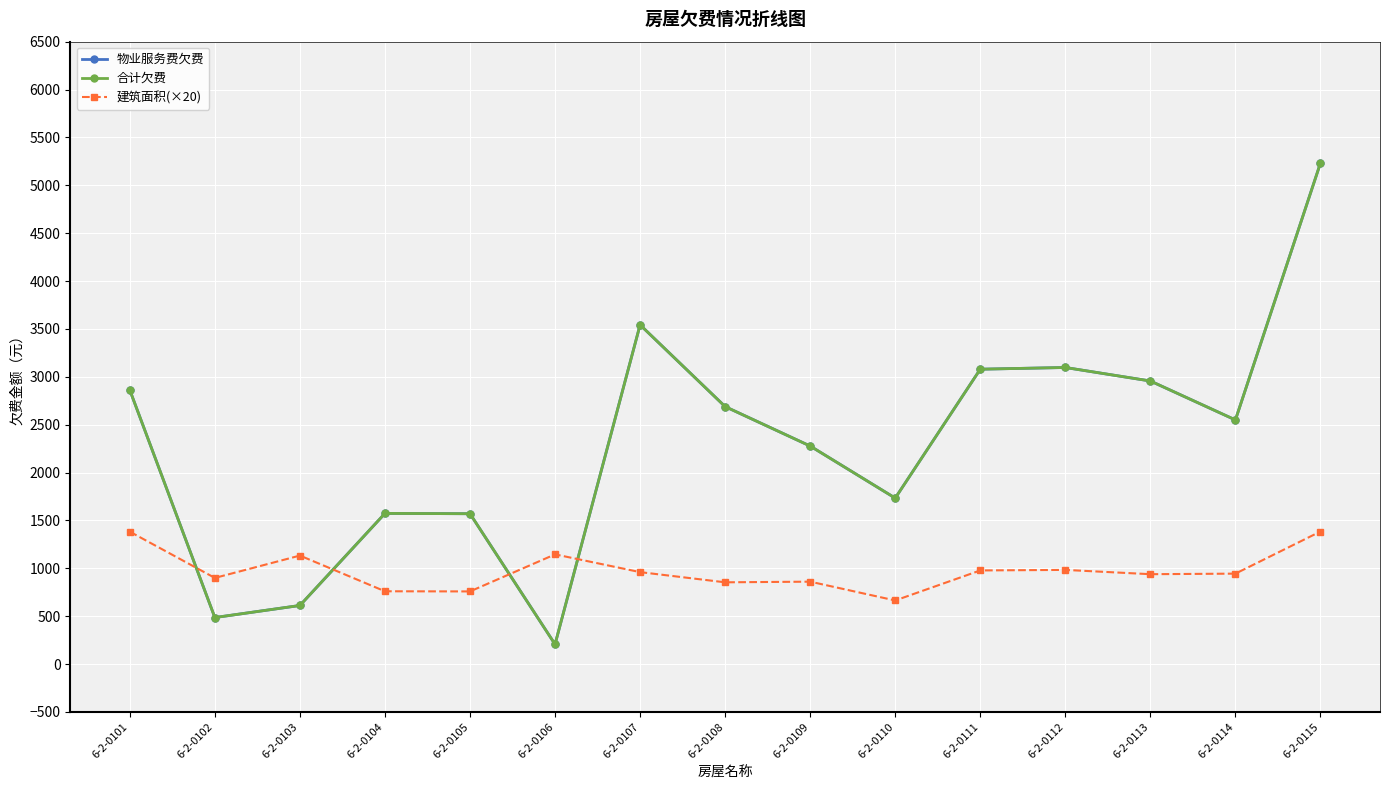

Does the chart have visible grid lines?

Yes